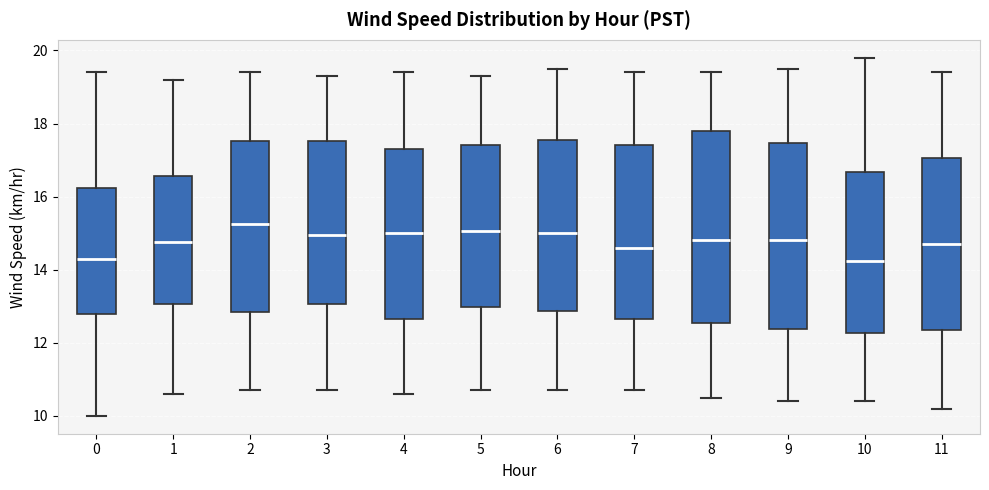

Where is the upper edge of the box at x = 3 on the y-axis? The values are not printed on the chart, so give them approximately, as read against the axis.

17.6